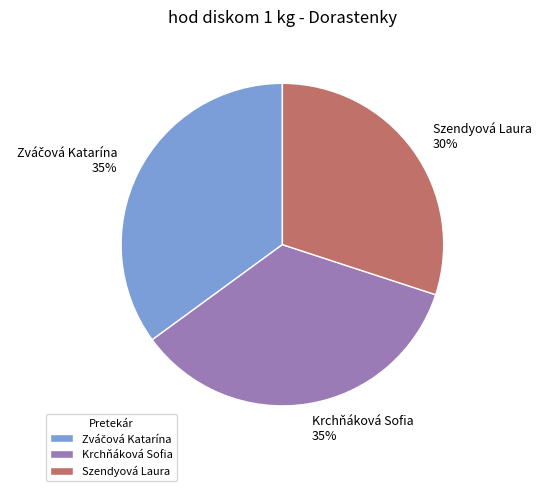

Is there a majority slice in this chart?

No